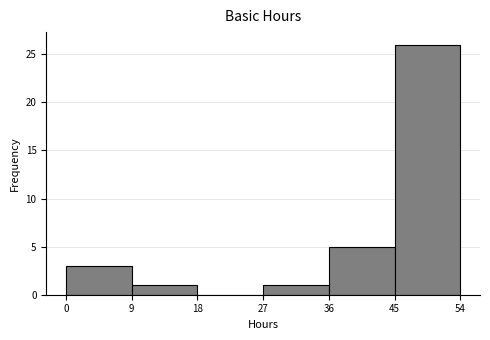

Reading left to right, transcribe this chart: for each bar, give the range it covers on the x-axis and its height. The values are not printed on the chart, so give them approximately, as read against the axis.

0 to 9: 3
9 to 18: 1
18 to 27: 0
27 to 36: 1
36 to 45: 5
45 to 54: 26